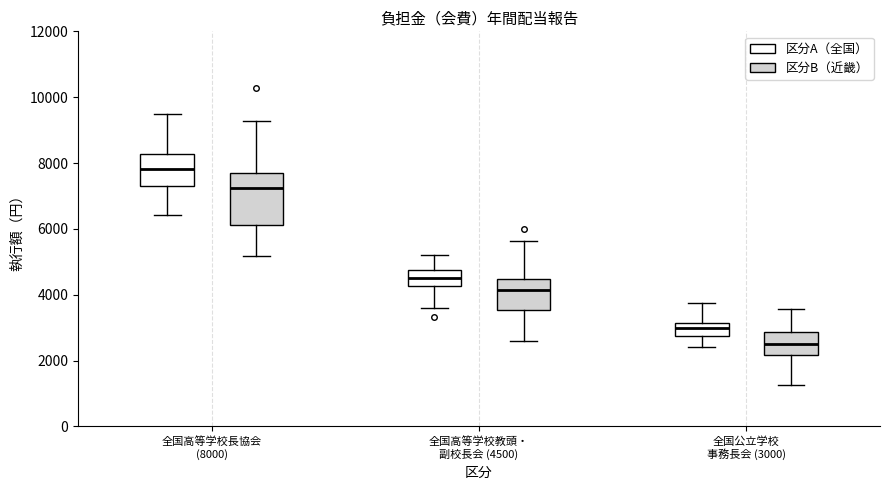

Reading left to right, read every box against the y-axis: the position of its median line, the range the box covers, and the ends of its whiskers. The values are not printed on the chart, so give them approximately, as read against the axis.

全国高等学校長協会 (8000) (区分A（全国）): median 7800, box 7400 to 8200, whiskers 6400 to 9400
全国高等学校長協会 (8000) (区分B（近畿）): median 7200, box 6200 to 7800, whiskers 5200 to 9200
全国高等学校教頭・ 副校長会 (4500) (区分A（全国）): median 4600, box 4200 to 4800, whiskers 3600 to 5200
全国高等学校教頭・ 副校長会 (4500) (区分B（近畿）): median 4200, box 3600 to 4400, whiskers 2600 to 5600
全国公立学校 事務長会 (3000) (区分A（全国）): median 3000, box 2800 to 3200, whiskers 2400 to 3800
全国公立学校 事務長会 (3000) (区分B（近畿）): median 2600, box 2200 to 2800, whiskers 1200 to 3600